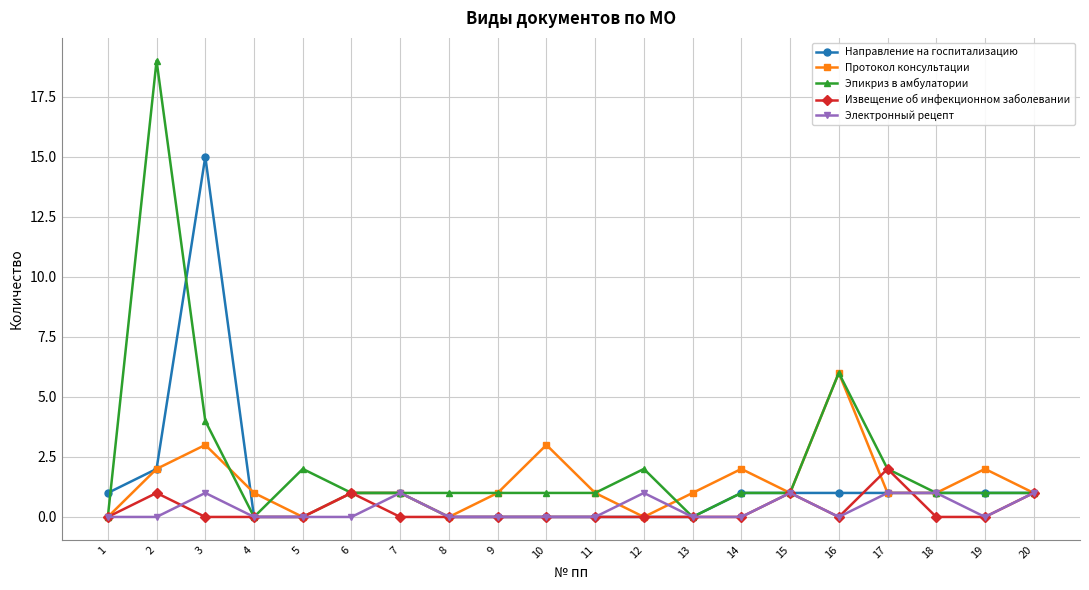

At how many categories does at least one series exceed 5?

3